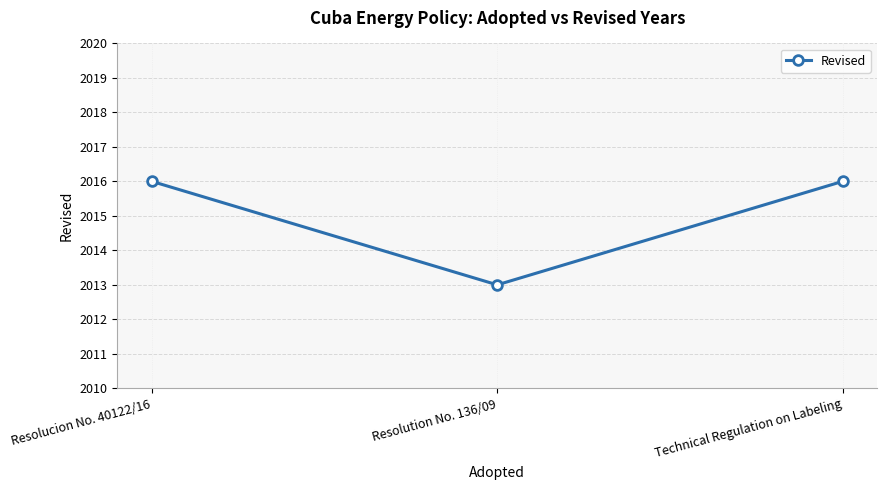

Where is the data nearest to the value 2014?

Resolution No. 136/09